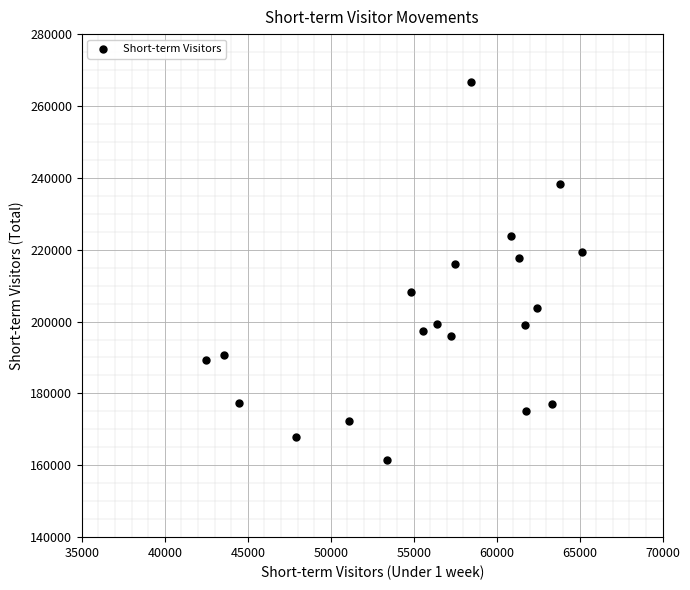

What Y value in the scatter plot is closest to 214075?

215970